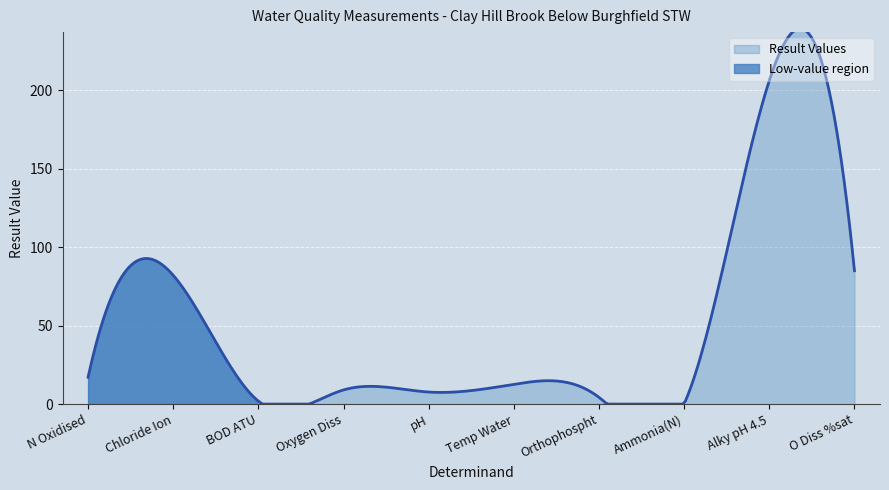

What is the approximate value at Oxygen Diss?

9.0